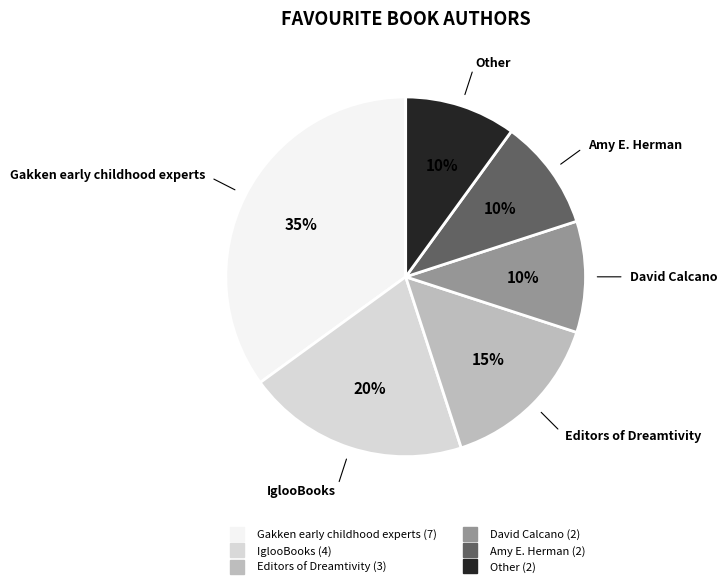

How many slices are in this pie chart?

6